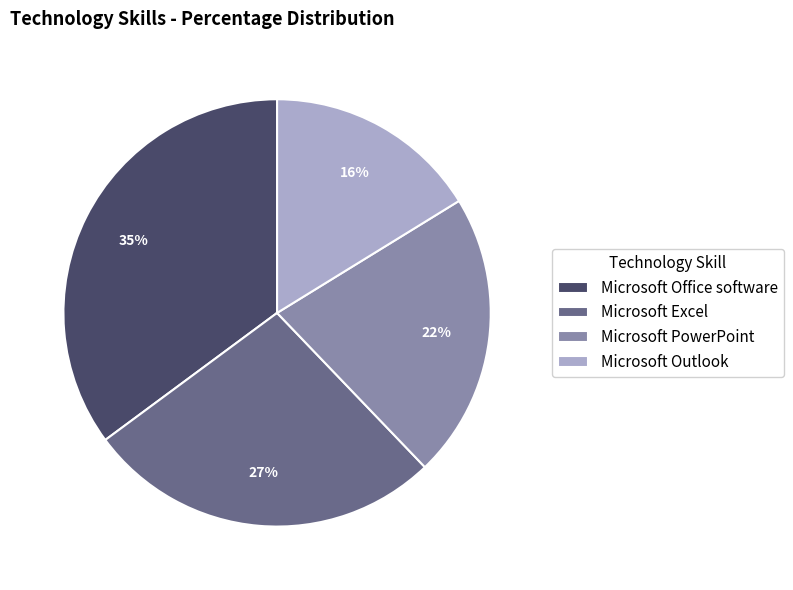

Is the sum of Microsoft PowerPoint and Microsoft Outlook greater than half?

No